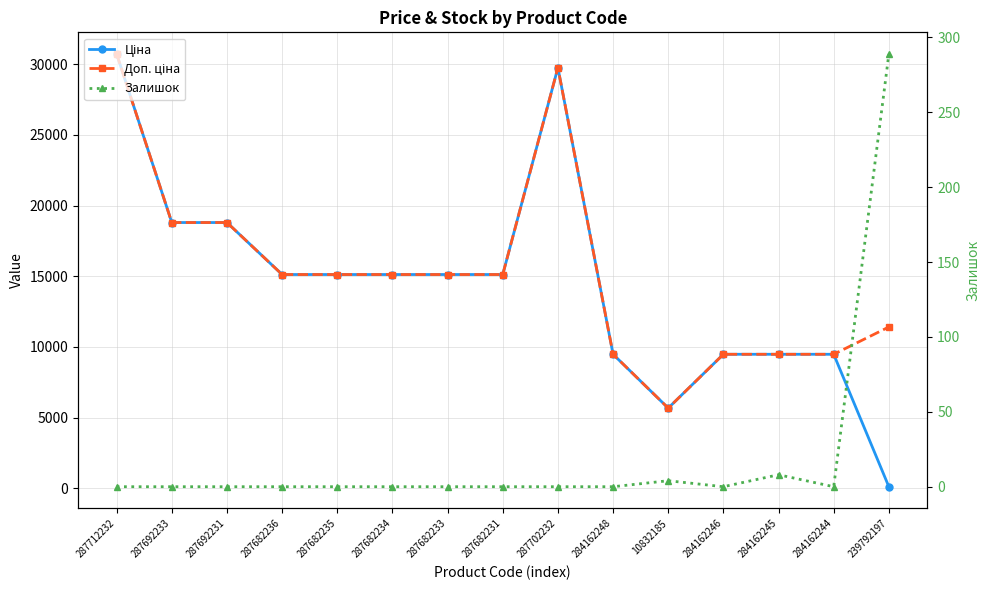

Between 287712232 and 287682233, which is larger?

287712232